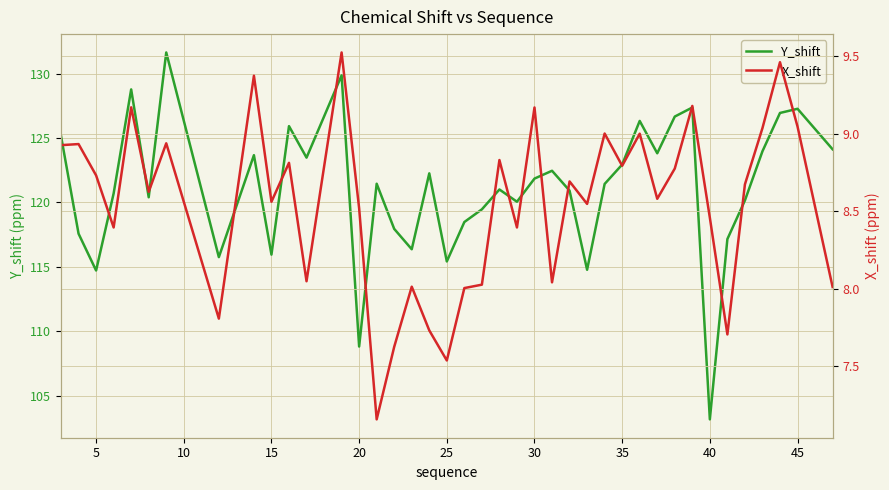

How many distinct data groups are displayed?

2